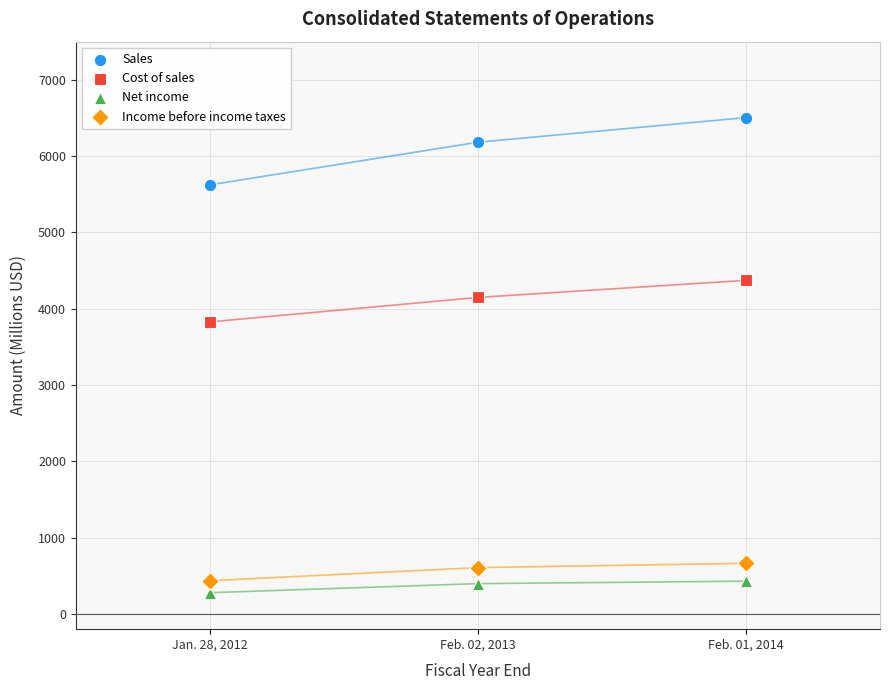

Which series has the widest spread of Y values?

Sales